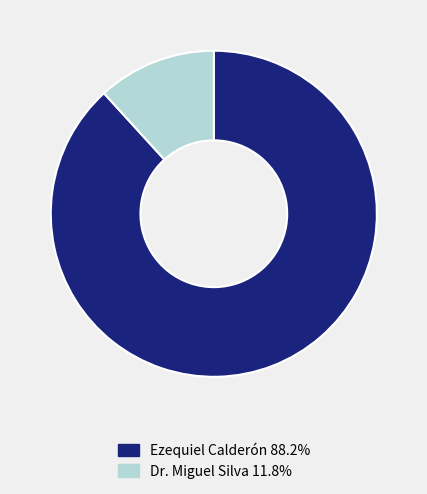

Combined, do Dr. Miguel Silva 11.8% and Ezequiel Calderón 88.2% account for over 50%?

Yes